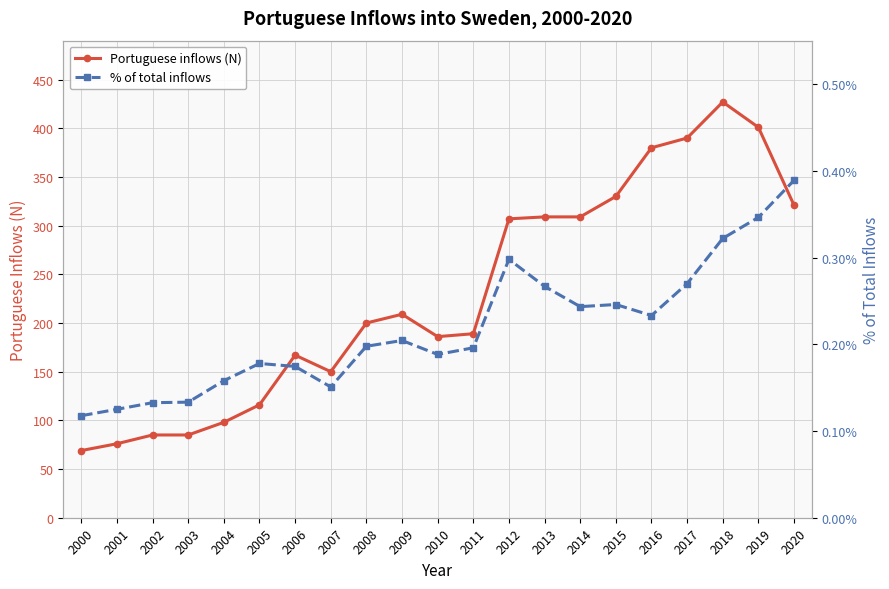

Which series has the largest range (max minus min)?

Portuguese inflows (N)